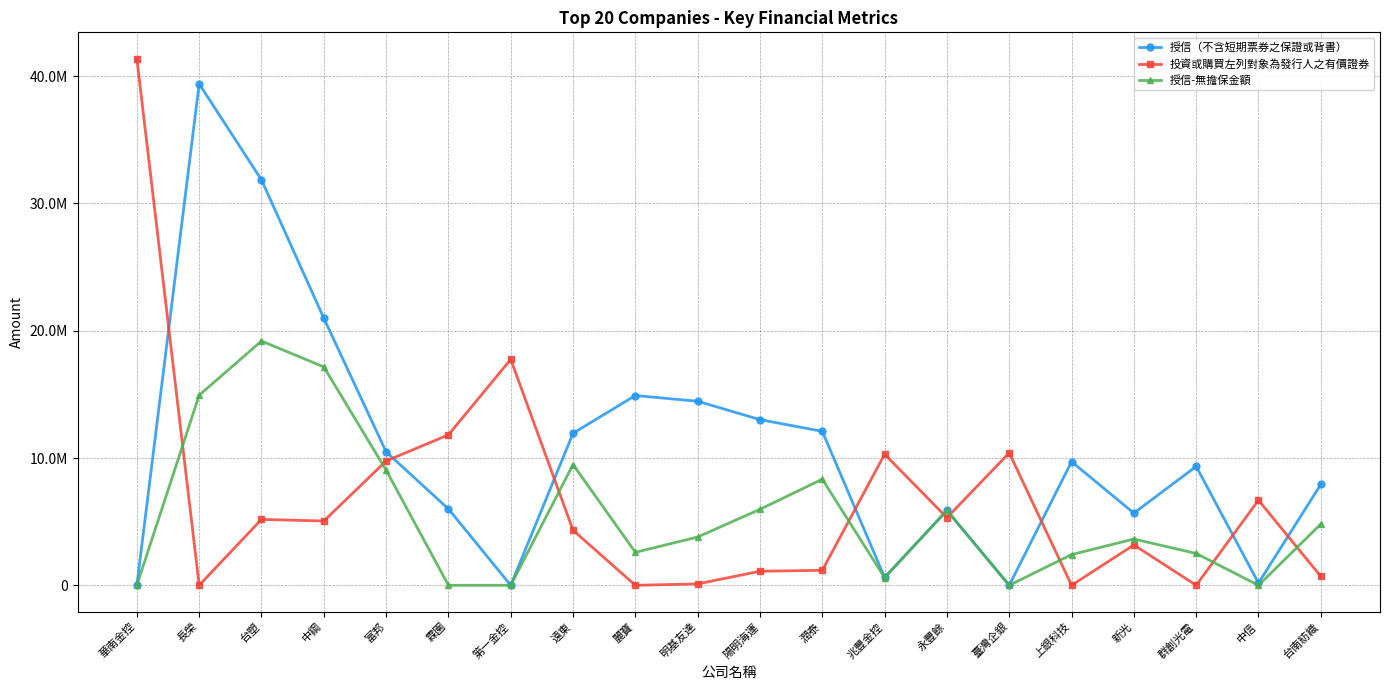

What are all the series names shown in the legend?

授信（不含短期票券之保證或背書）, 投資或購買左列對象為發行人之有價證券, 授信-無擔保金額